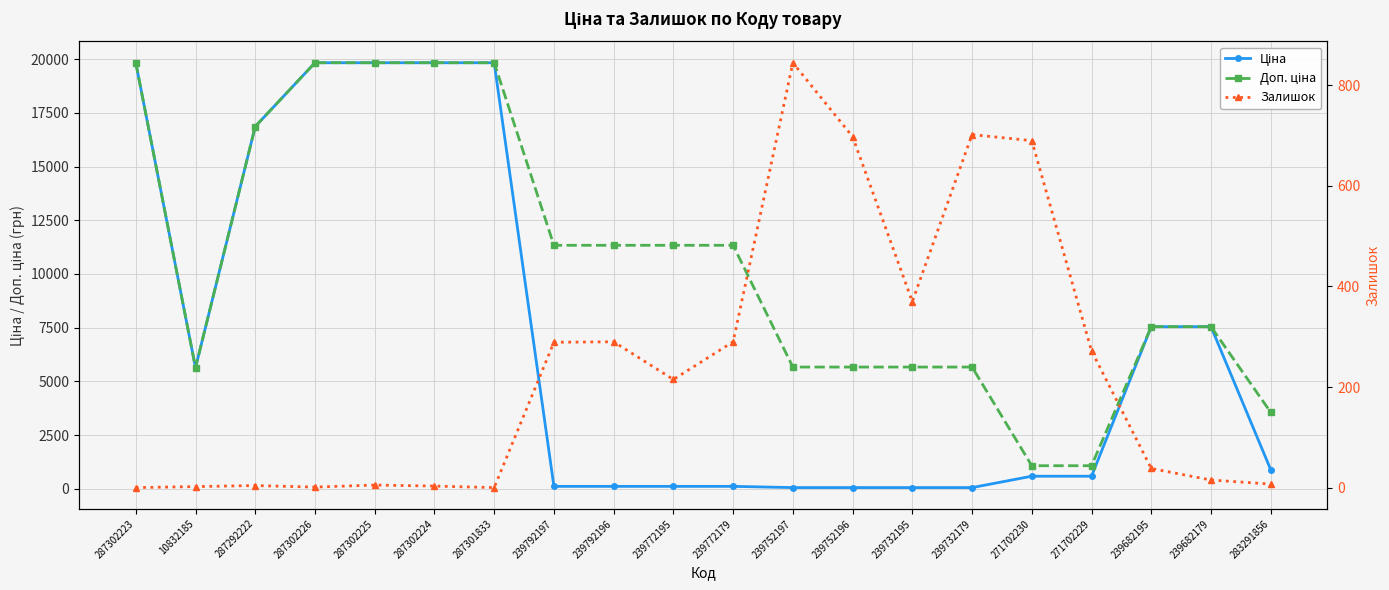

Is it true that Залишок equals 15.0 at 239682179?

True